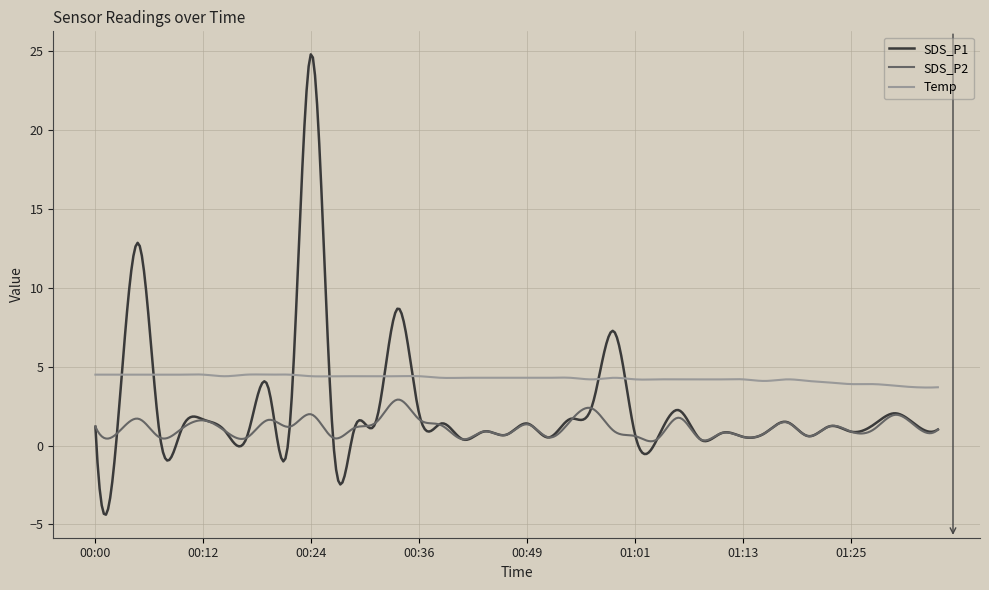

What is the difference between the maximum and second lowest values in the SDS_P1 series?

29.1